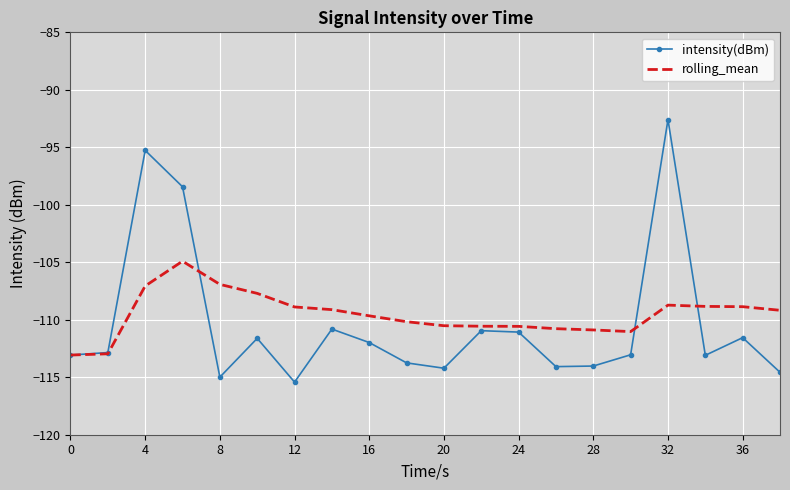

What is the lowest value of the intensity(dBm) series?

-115.4